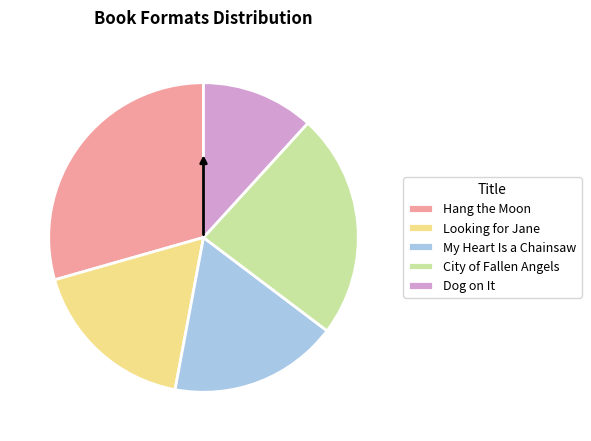

Is there any slice that represents more than half of the pie?

No